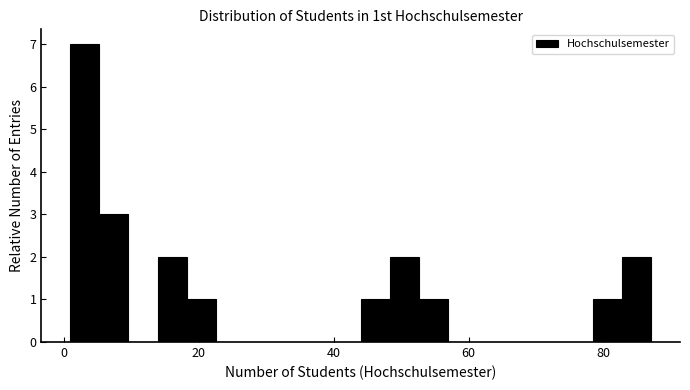

Around what value on the x-axis is the tallest bar? Give the approximate position of its centre, as read against the axis.

4